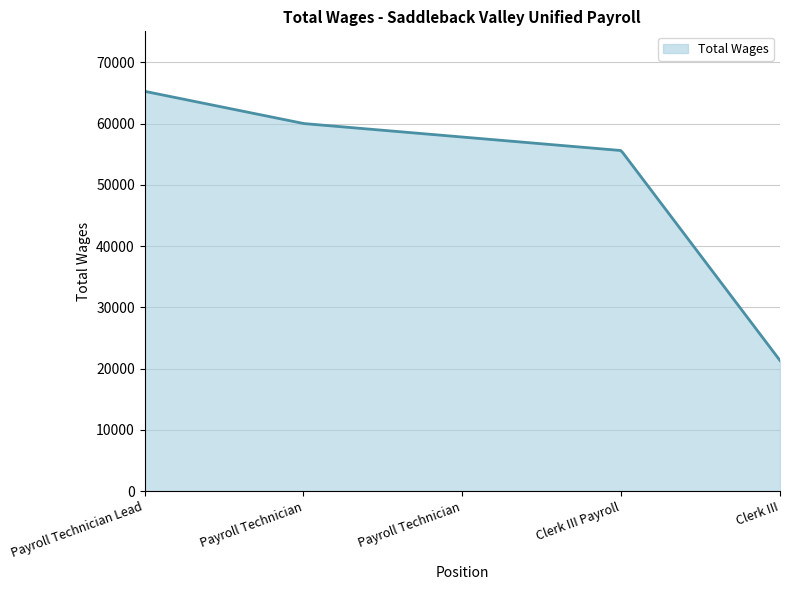

What is the average value?

54153.6